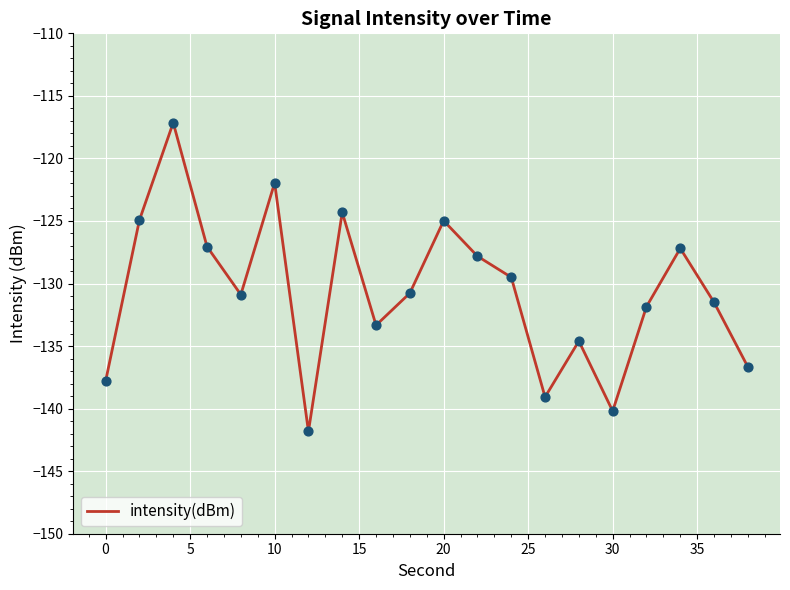

What is the smallest value displayed?

-141.8